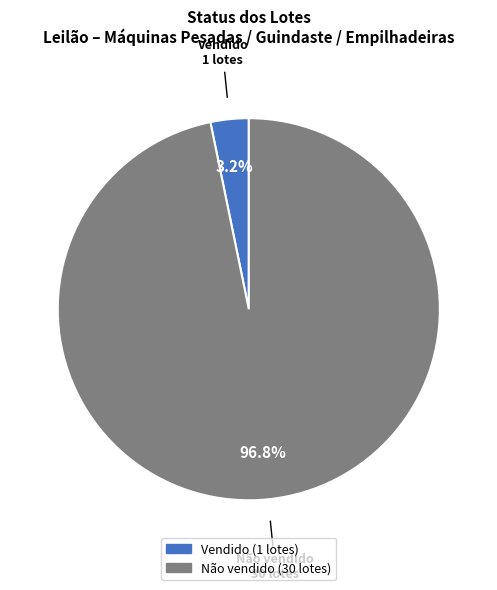

Which category has the biggest portion of the pie?

Não vendido